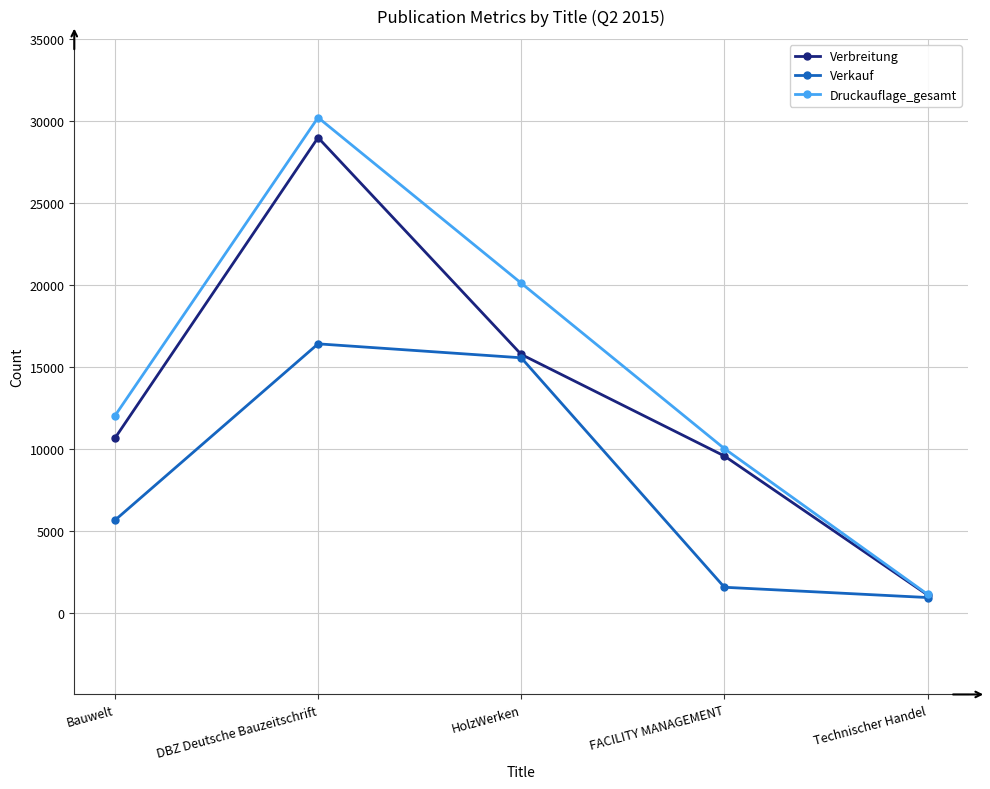

What is the smallest value displayed?

914